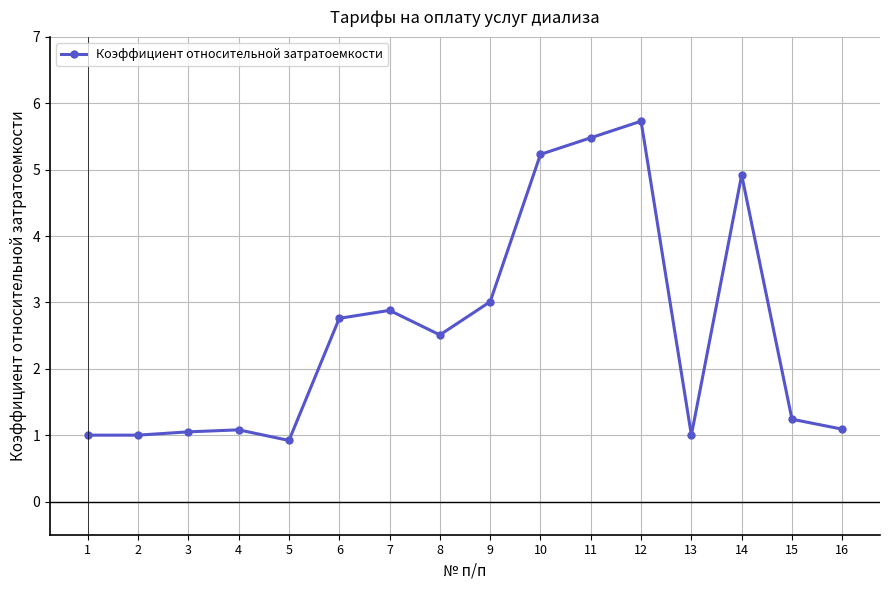

True or false: there are more than 2 points higher than both neighbors.

True